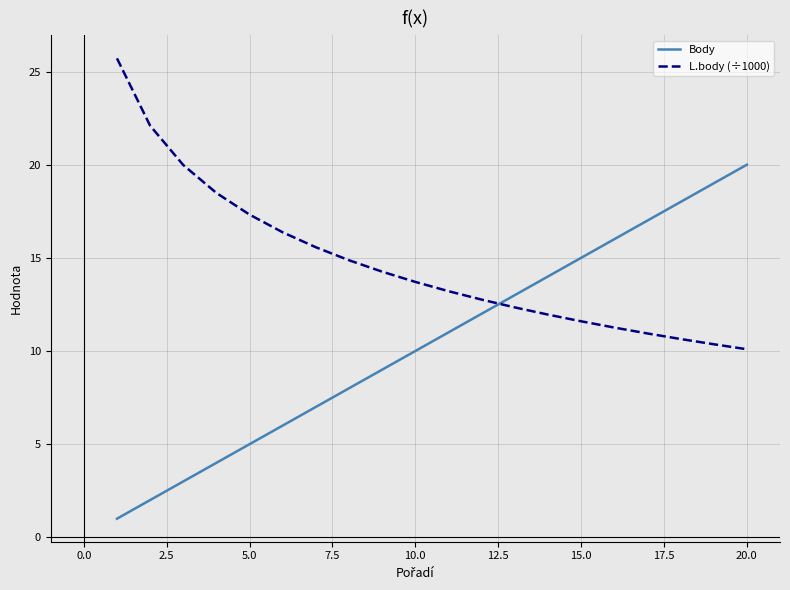

What is the maximum value for Body?

20.0